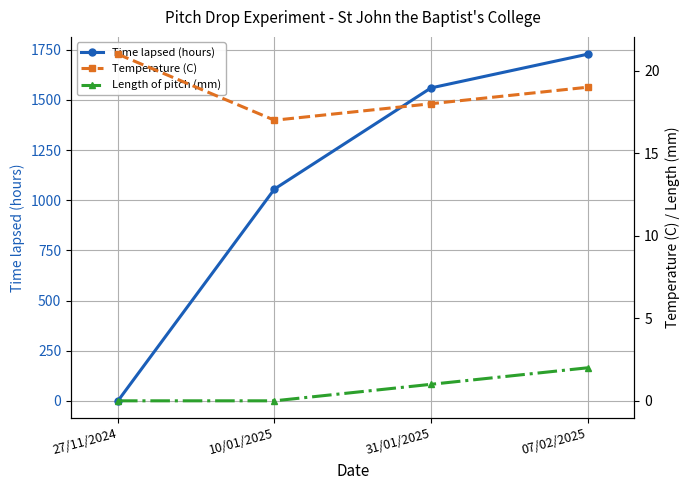

True or false: Temperature (C) and Length of pitch (mm) cross at least once.

False